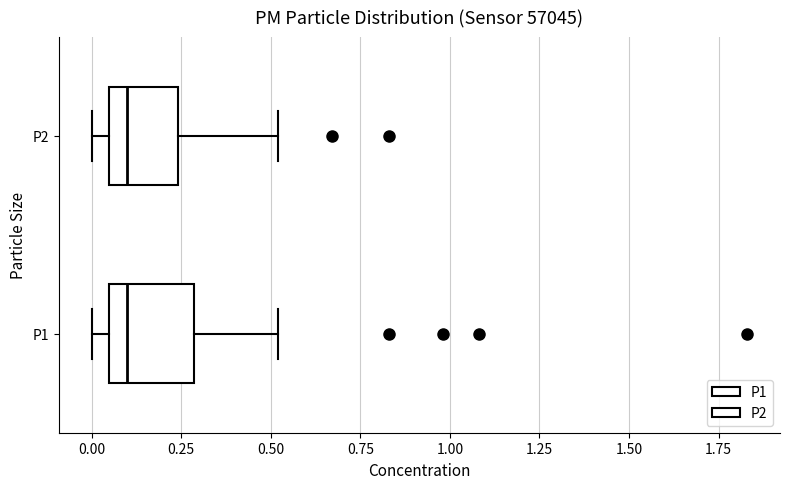

Where does the right whisker of the box for P2 end on the x-axis? The values are not printed on the chart, so give them approximately, as read against the axis.

0.50